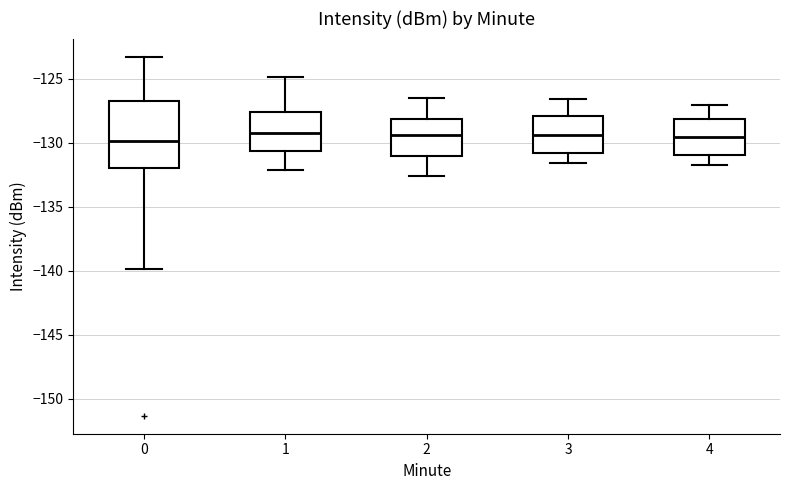

Reading left to right, read every box against the y-axis: the position of its median line, the range the box covers, and the ends of its whiskers. The values are not printed on the chart, so give them approximately, as read against the axis.

0: median -130.0, box -132.0 to -126.5, whiskers -140.0 to -123.0
1: median -129.0, box -130.5 to -127.5, whiskers -132.0 to -125.0
2: median -129.5, box -131.0 to -128.0, whiskers -132.5 to -126.5
3: median -129.5, box -131.0 to -128.0, whiskers -131.5 to -126.5
4: median -129.5, box -131.0 to -128.0, whiskers -131.5 to -127.0